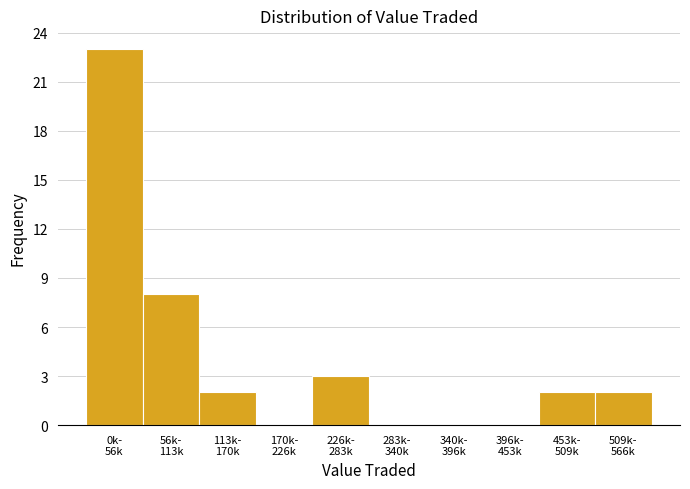

What is the maximum value shown in the chart?

23